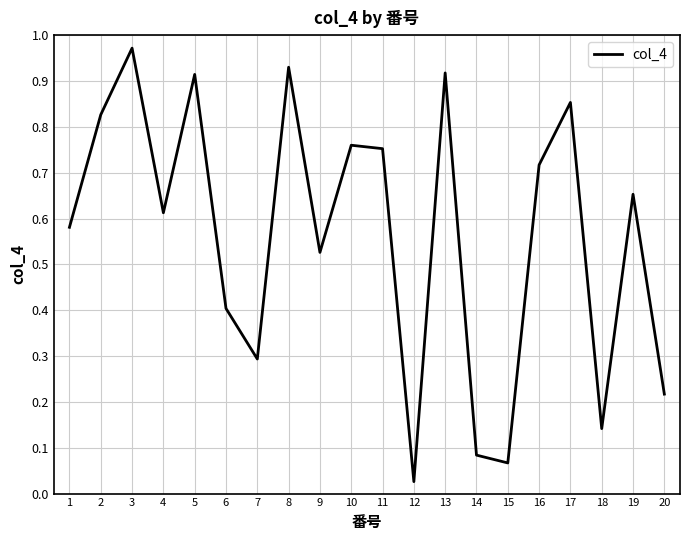

Count the number of data series in this chart.

1